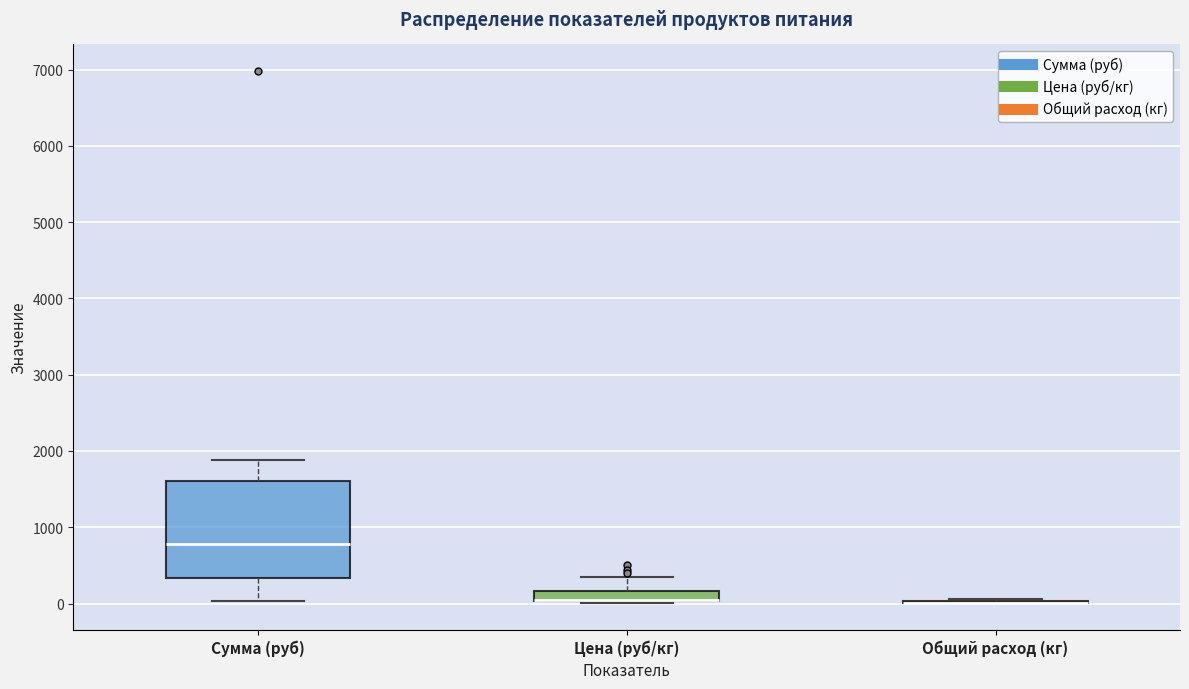

Where is the upper edge of the box for Цена (руб/кг) on the y-axis? The values are not printed on the chart, so give them approximately, as read against the axis.

200